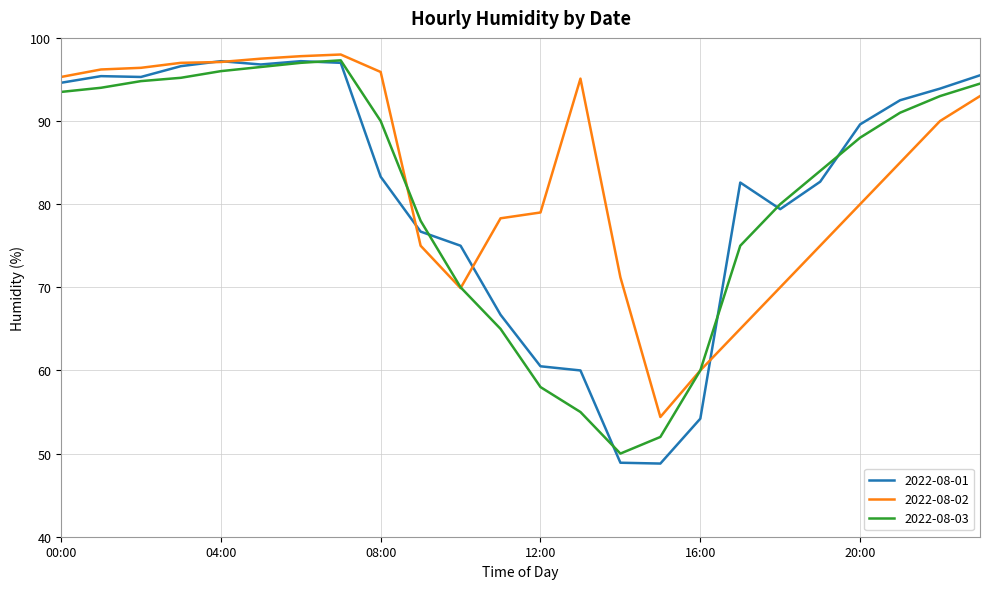

What is the minimum value shown in the chart?

48.8